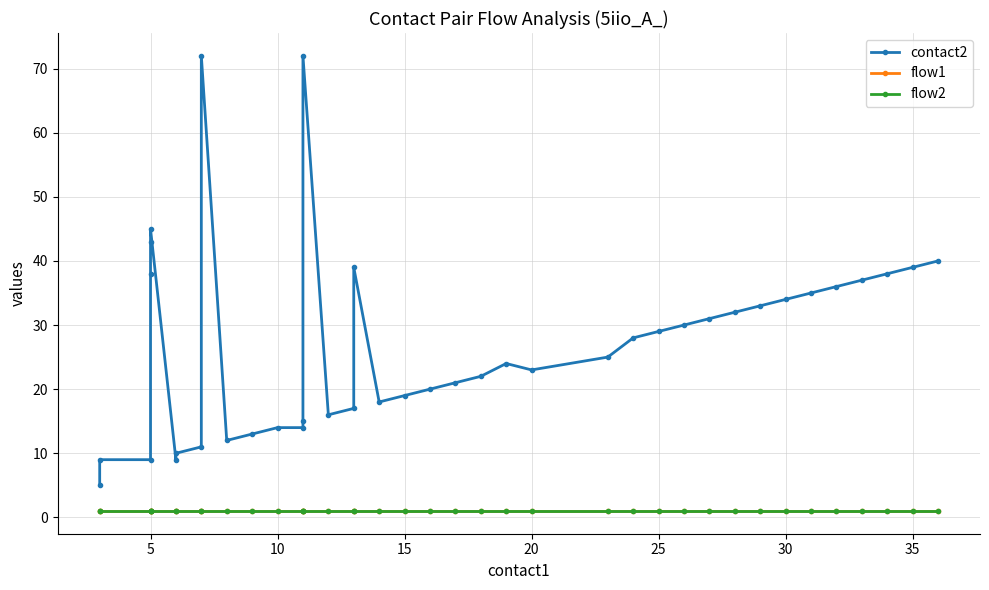

At 30, list the series in order from smallest to largest.

flow1, flow2, contact2